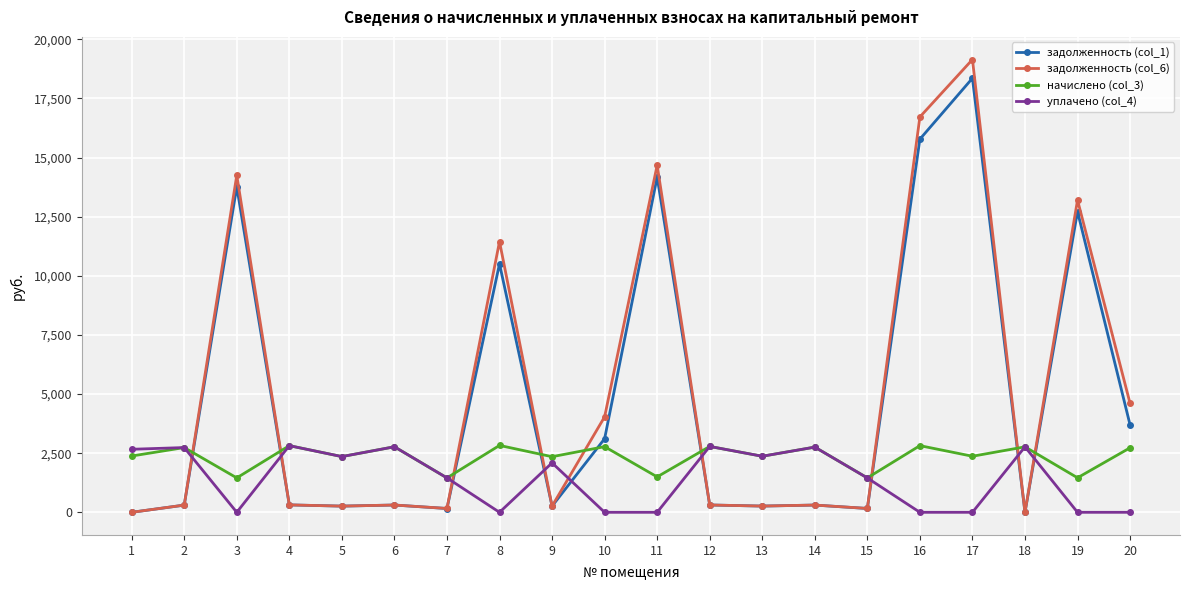

Which series ends up on top after the final intersection of задолженность (col_1) and начислено (col_3)?

задолженность (col_1)